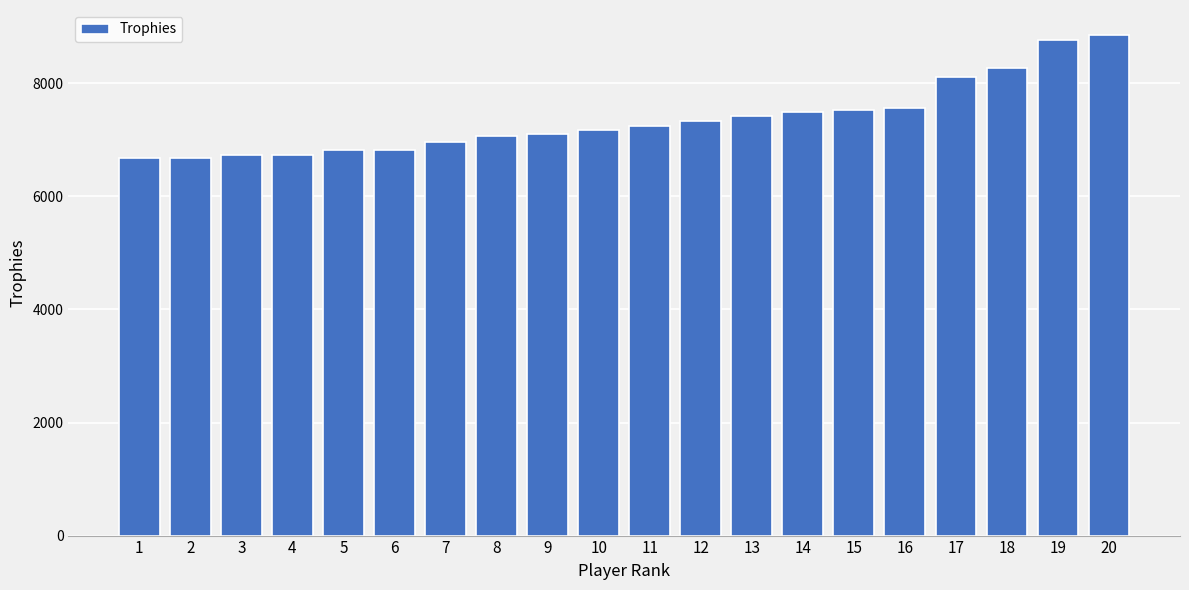

What is the value of the 16th bar from the left?

7565